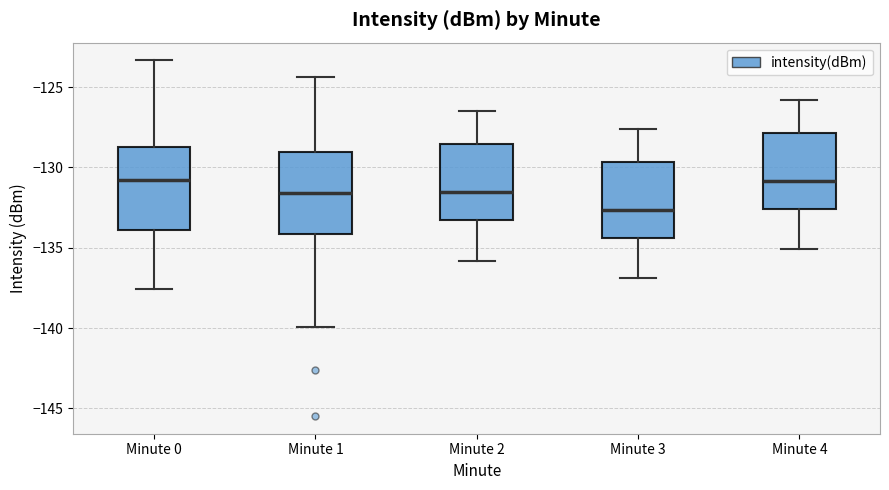

Reading left to right, transcribe this box plot: for each box, give where its median line is, the range the box spans, and where its two whiskers end, as read against the y-axis. The values are not printed on the chart, so give them approximately, as read against the axis.

Minute 0: median -131.0, box -134.0 to -128.5, whiskers -137.5 to -123.5
Minute 1: median -131.5, box -134.0 to -129.0, whiskers -140.0 to -124.5
Minute 2: median -131.5, box -133.5 to -128.5, whiskers -136.0 to -126.5
Minute 3: median -132.5, box -134.5 to -129.5, whiskers -137.0 to -127.5
Minute 4: median -131.0, box -132.5 to -128.0, whiskers -135.0 to -126.0